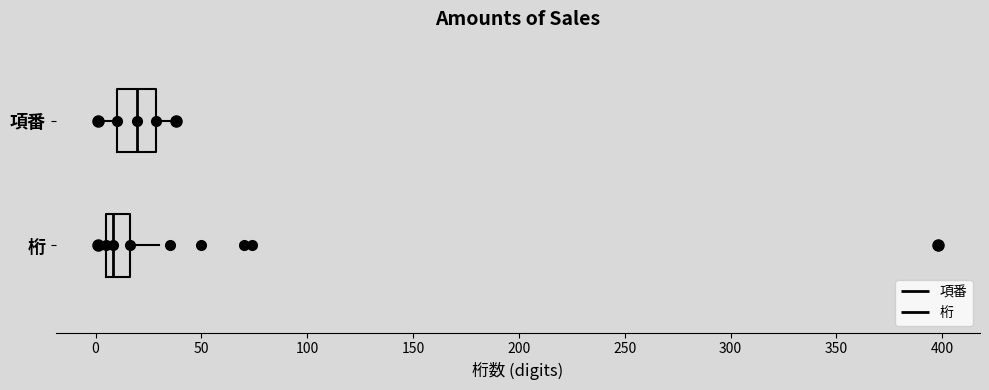

Which box has the furthest to the right median line?

項番